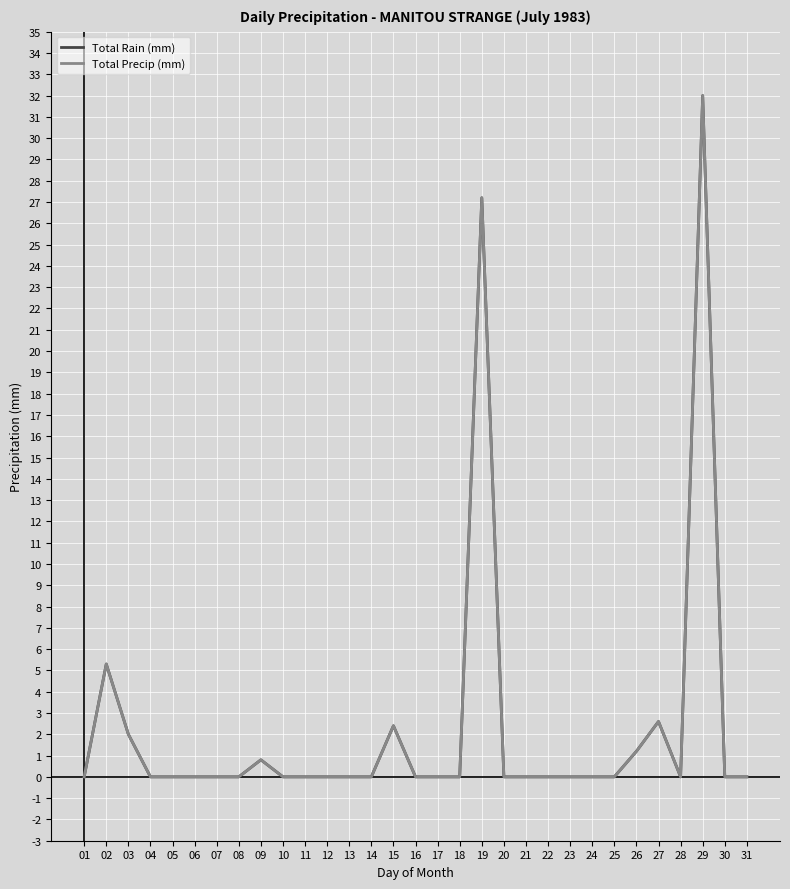

Does the chart have visible grid lines?

Yes